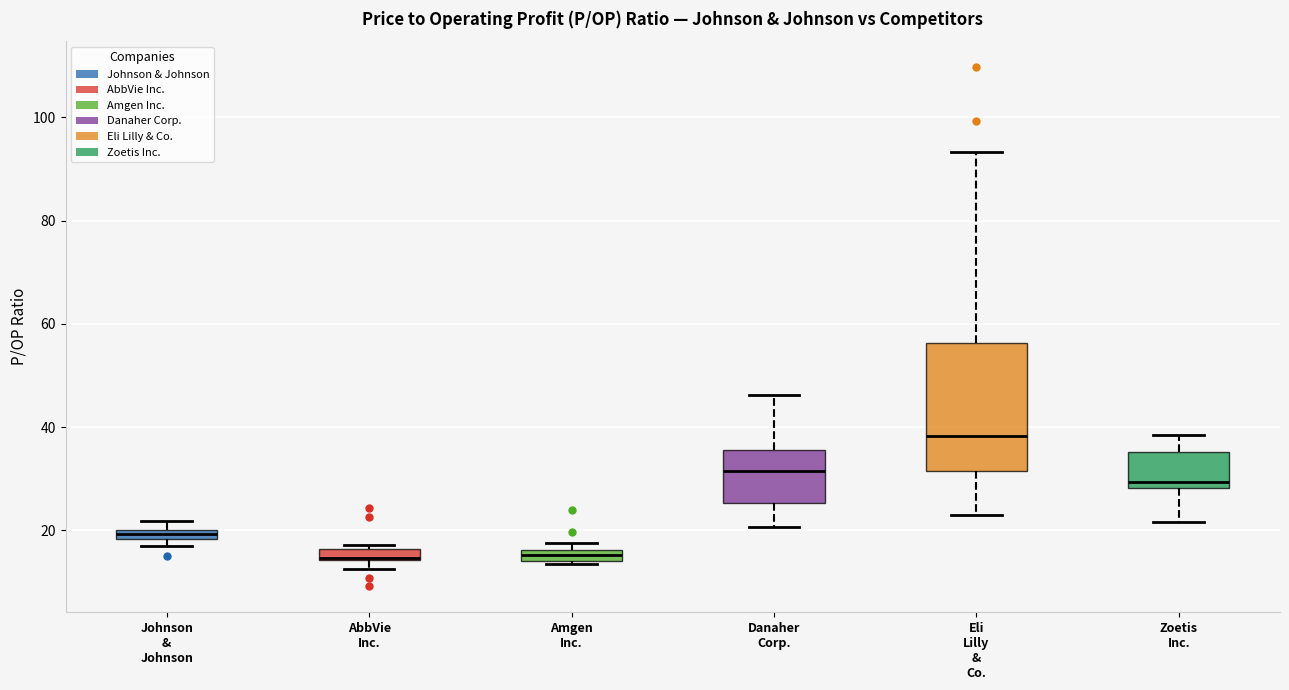

Where is the lower edge of the box for Danaher Corp. on the y-axis? The values are not printed on the chart, so give them approximately, as read against the axis.

26